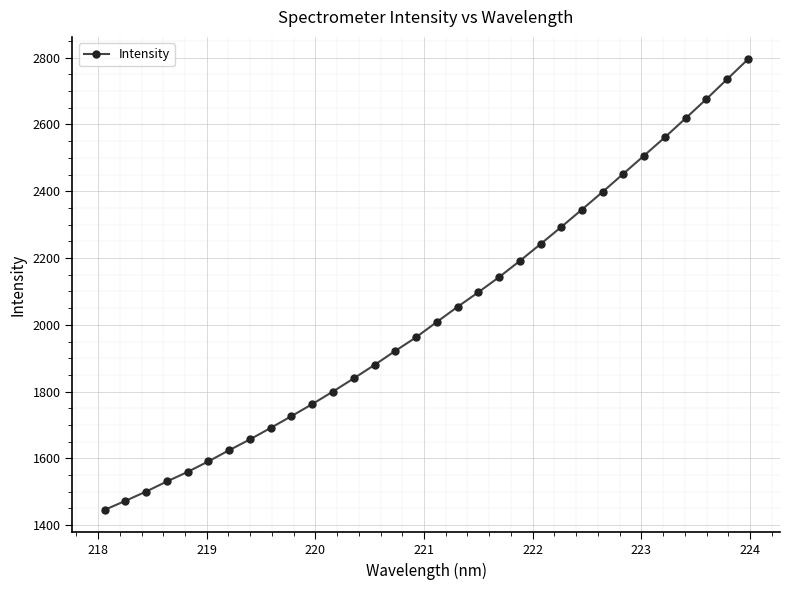

True or false: there are more than 2 points higher than both neighbors.

False